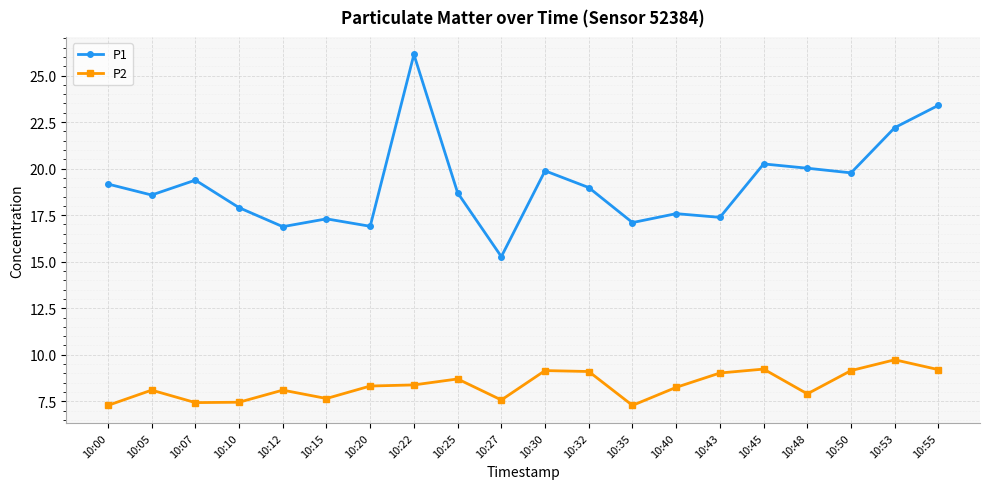

How many values in the P1 series exceed 18?

12